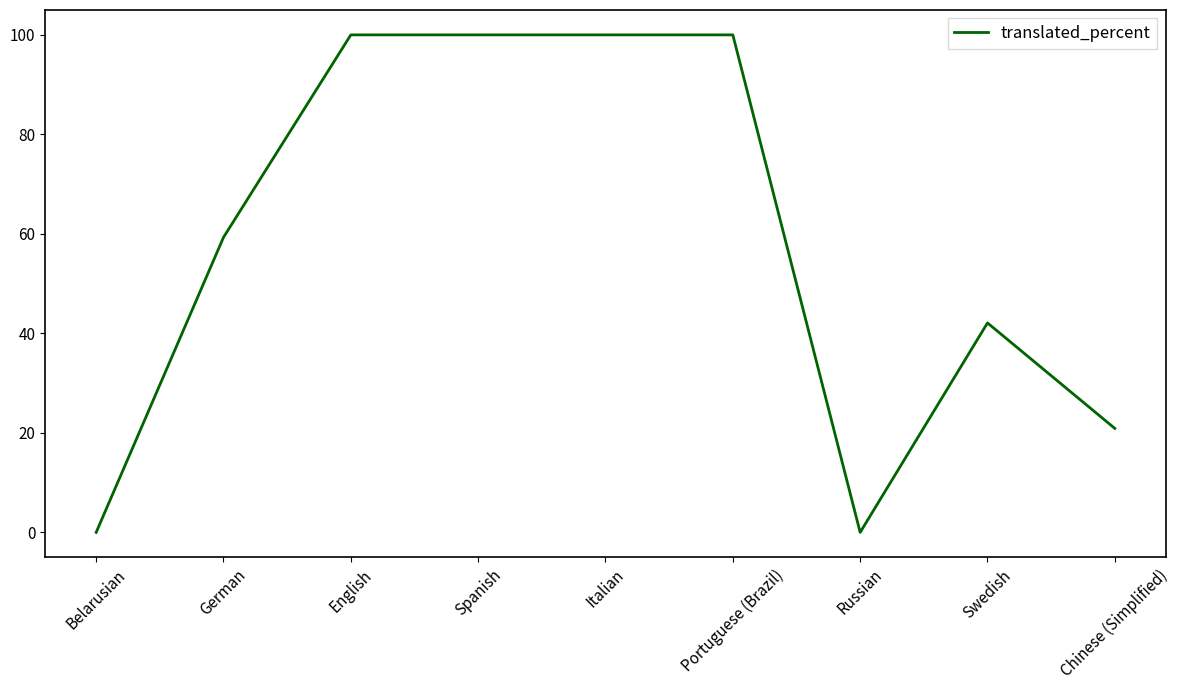

What is the difference between the values at Russian and Swedish?

42.1